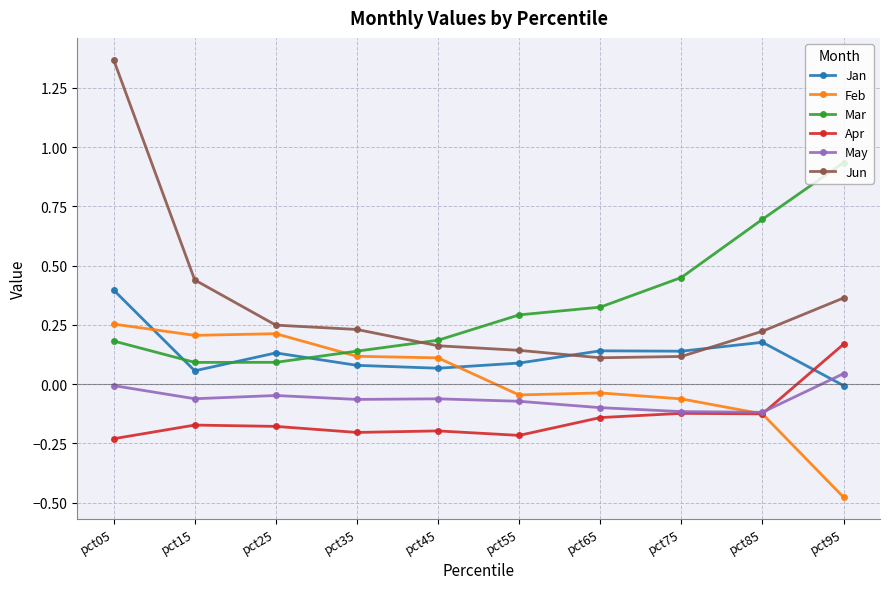

Rank the series by their maximum value, from lowest to highest.

May, Apr, Feb, Jan, Mar, Jun